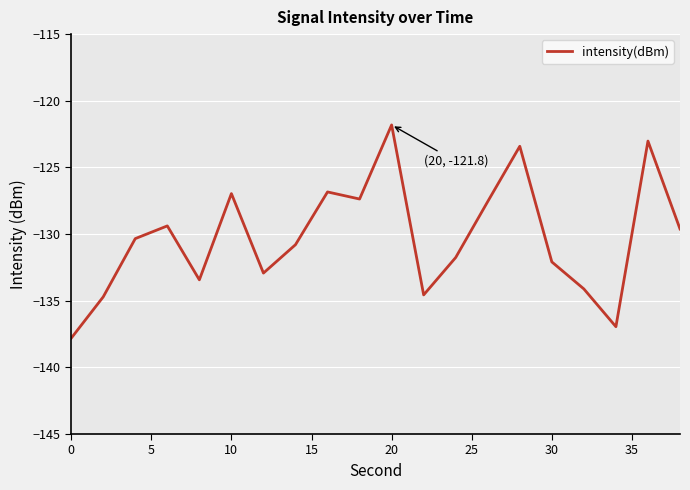

What is the minimum value shown in the chart?

-137.8